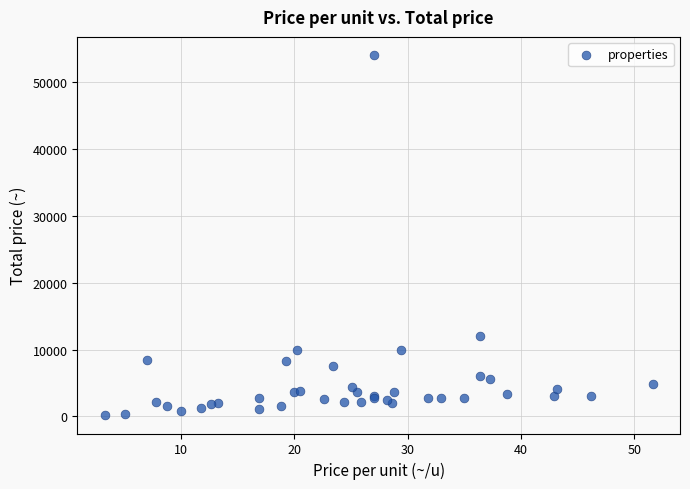

What Y value in the scatter plot is closest to 27075?

12000